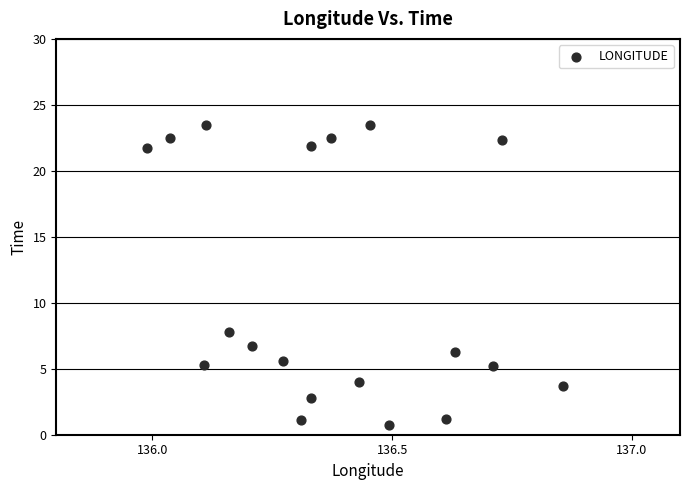

What is the range of X values (max minus min)?

0.9